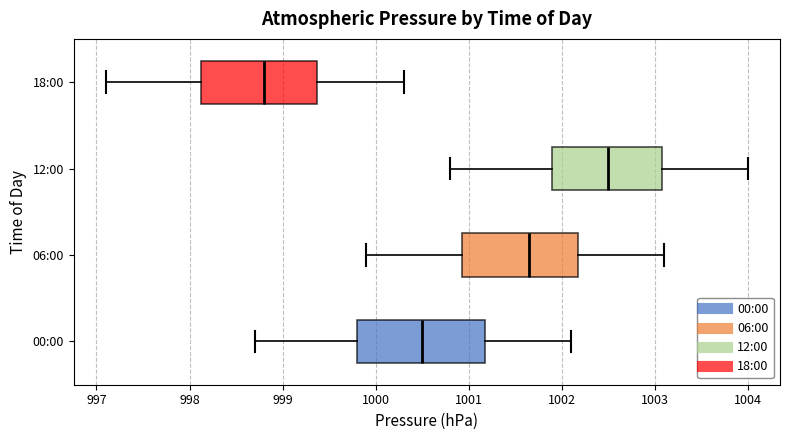

Which box is the widest, from its left edge to its right edge?

00:00